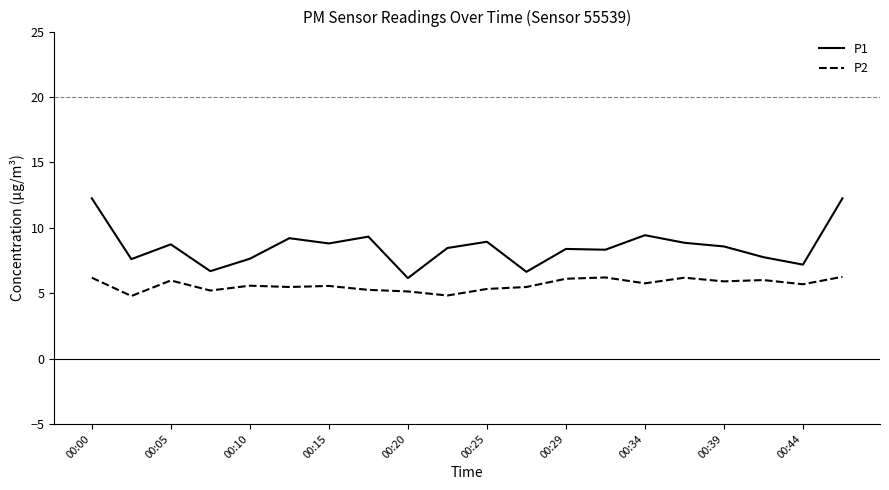

How many lines are shown in the chart?

2